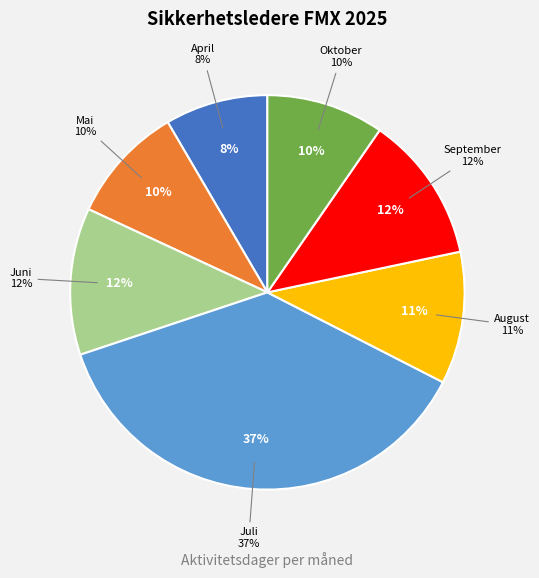

Rank the categories by value from lowest to highest.

April, Mai, Oktober, August, Juni, September, Juli